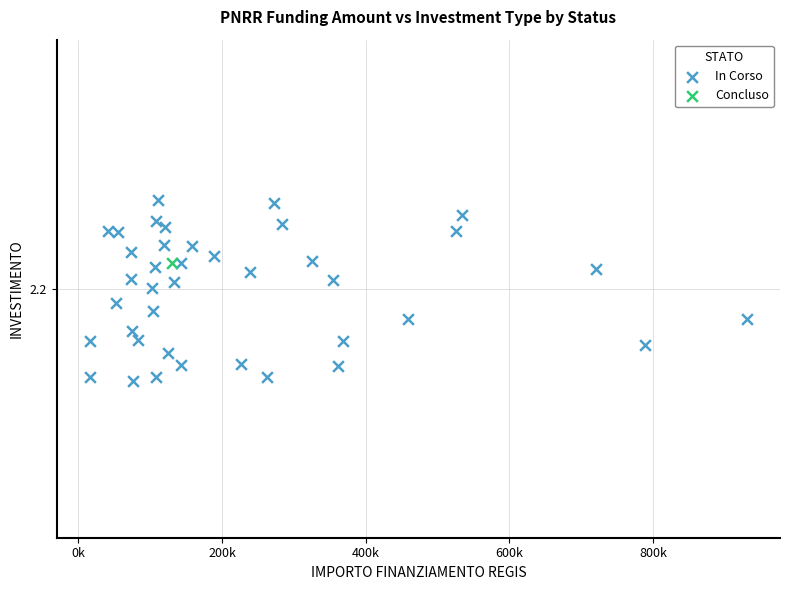

What are all the series names shown in the legend?

In Corso, Concluso